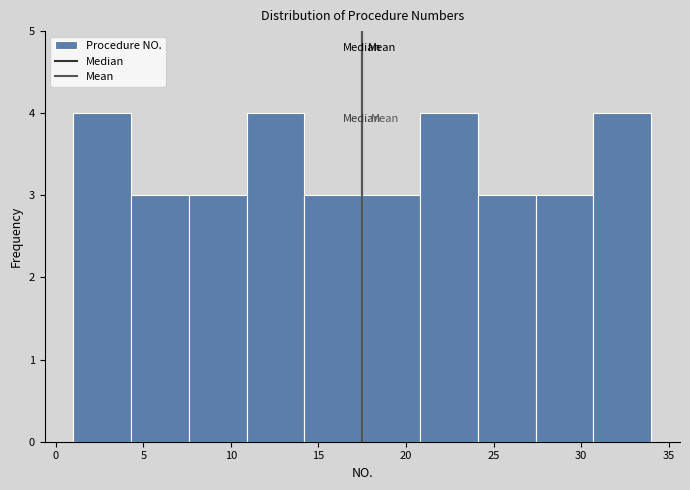

How tall is the bar that spans 14.2 to 17.5 on the x-axis? Neither the bar edges nor the heights are printed on the chart, so give them approximately, as read against the axes.

3